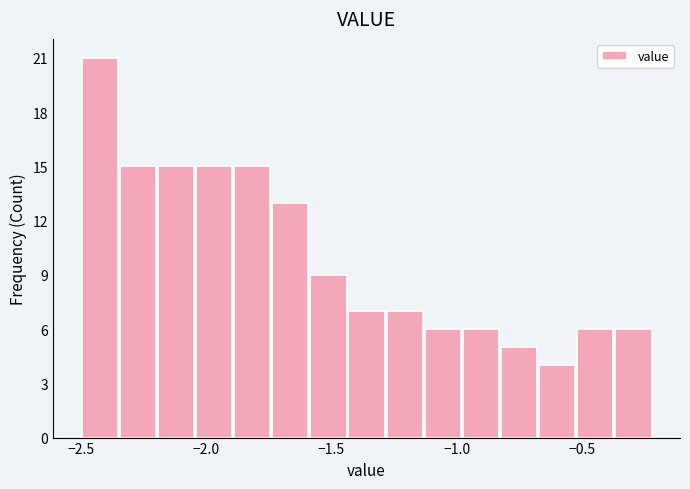

Read against the x-axis, roughly where is the centre of the tallest bar?

-2.40